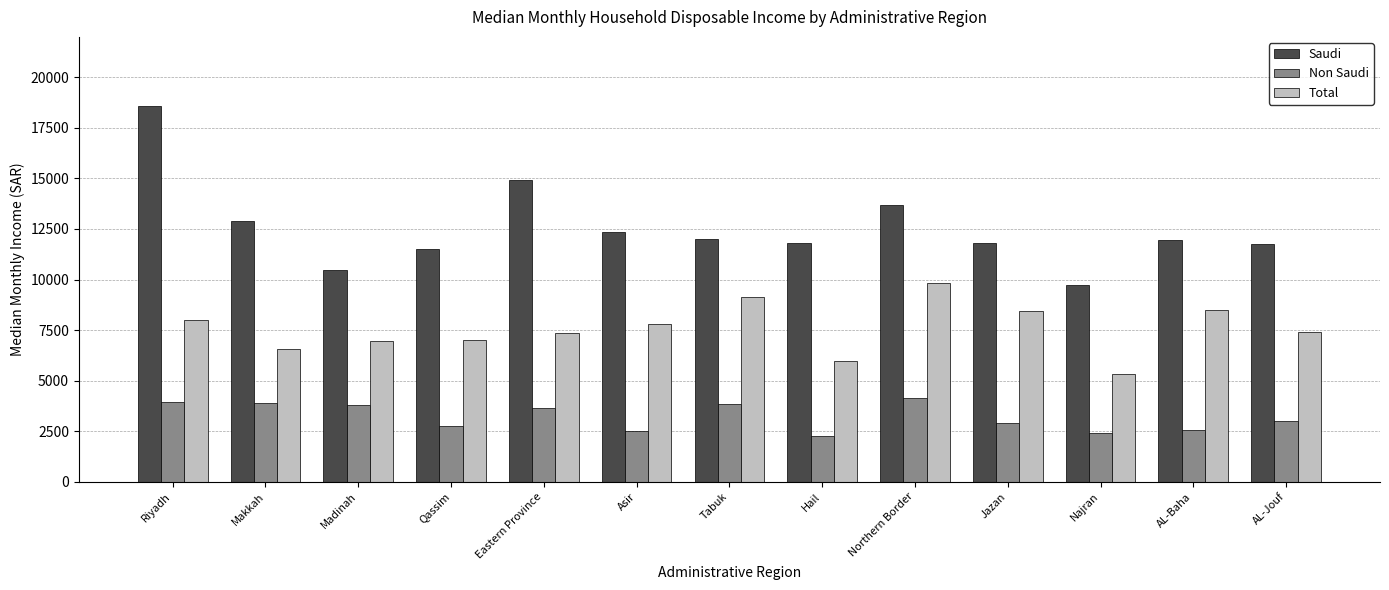

What is the minimum value shown in the chart?

2269